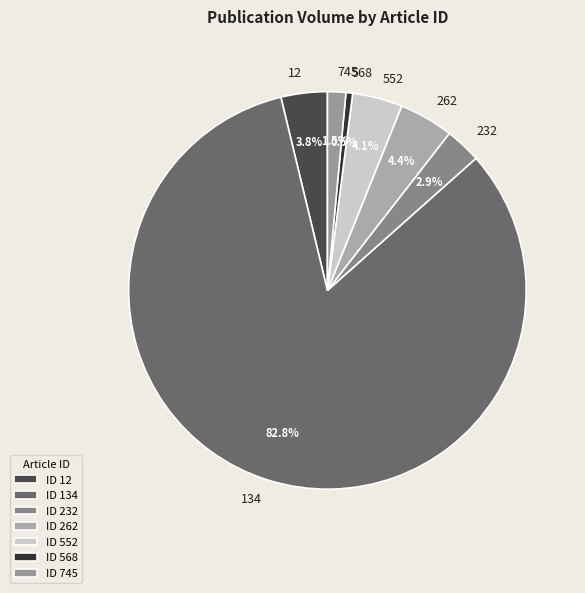

How many segments does this pie chart have?

7